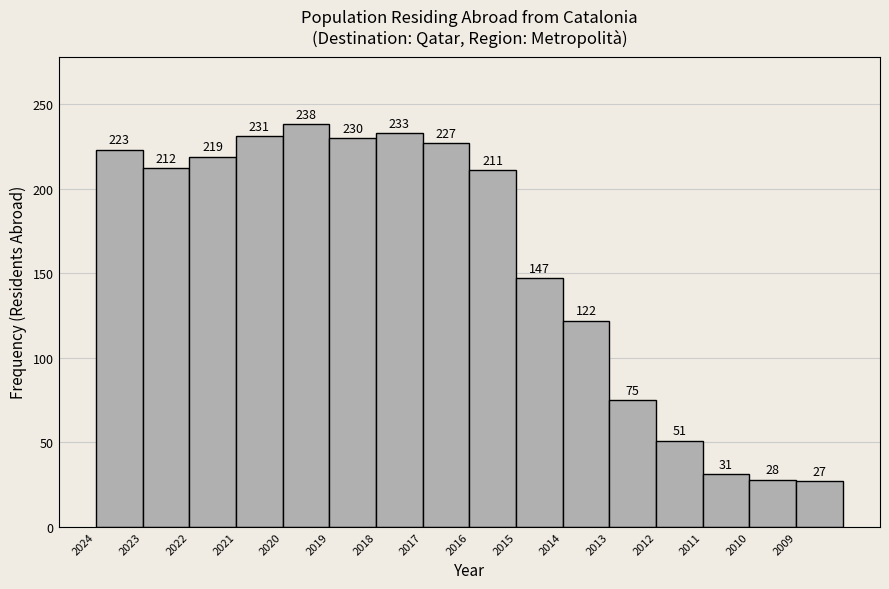

Reading right to left, what are all the values shown in this chart?

2009=27	2010=28	2011=31	2012=51	2013=75	2014=122	2015=147	2016=211	2017=227	2018=233	2019=230	2020=238	2021=231	2022=219	2023=212	2024=223